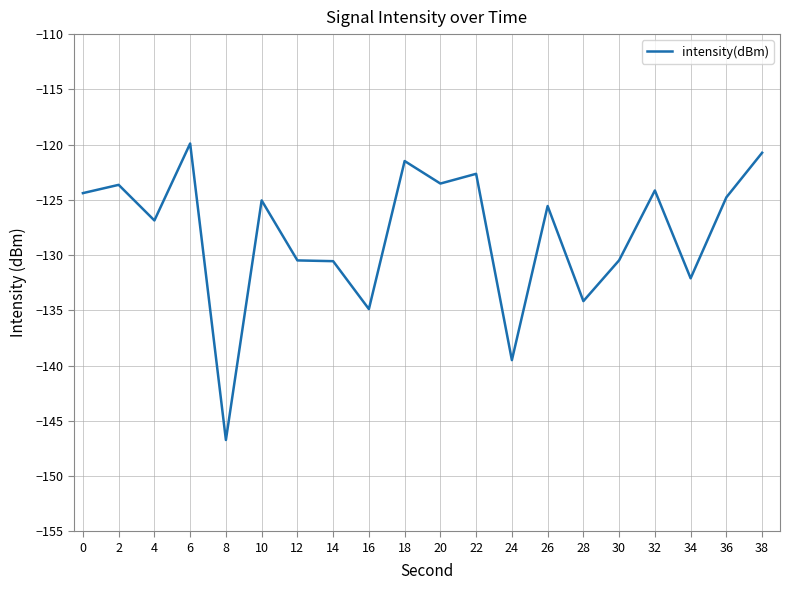

Is this an area chart (filled region under the line)?

No